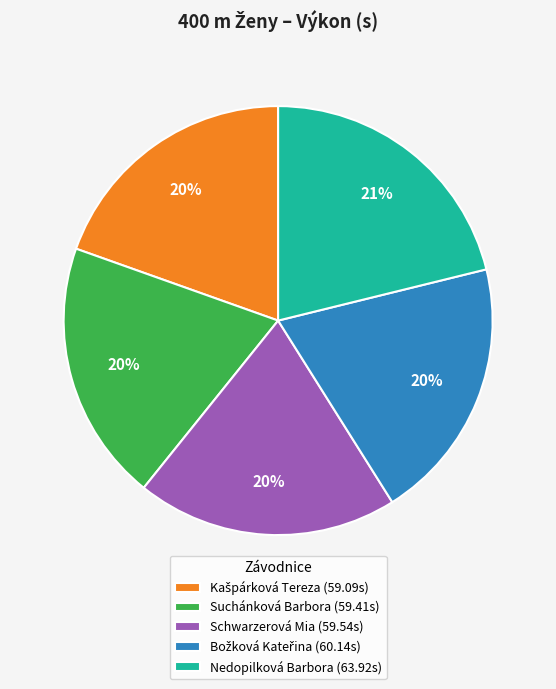

Approximately how many times larger is the value at Suchánková Barbora (59.41s) compared to Schwarzerová Mia (59.54s)?

1.0